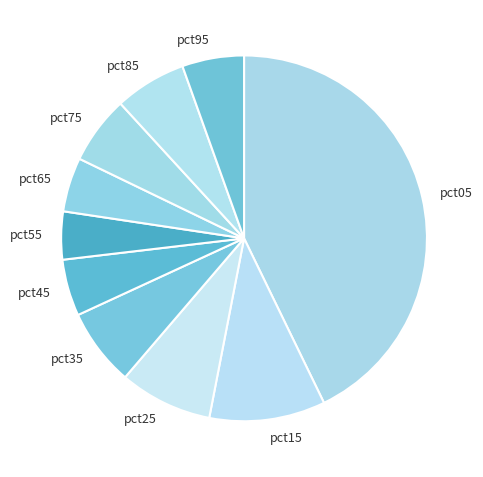

Count the number of slices in the pie.

10